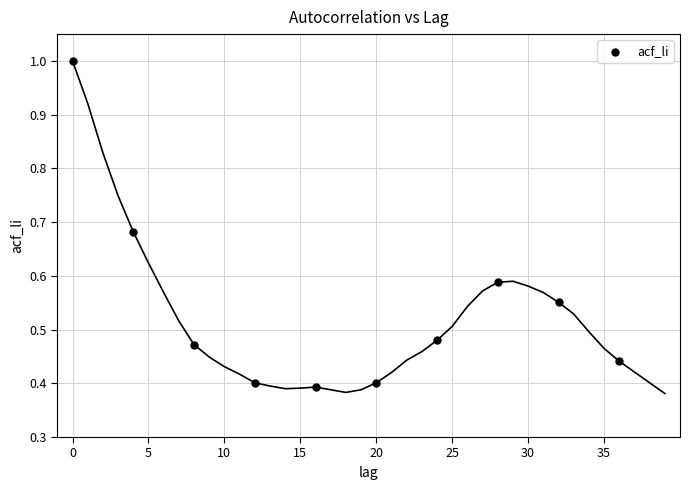

What is the average X value?

18.0